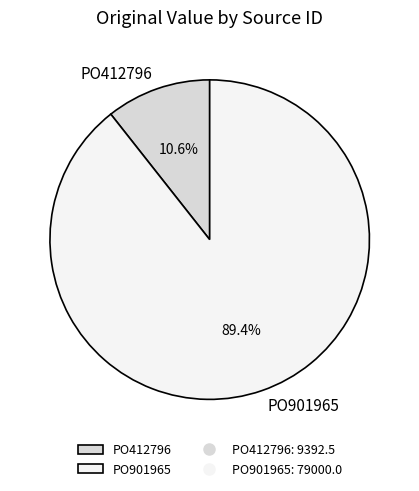

Which slice represents more than half of the pie?

PO901965